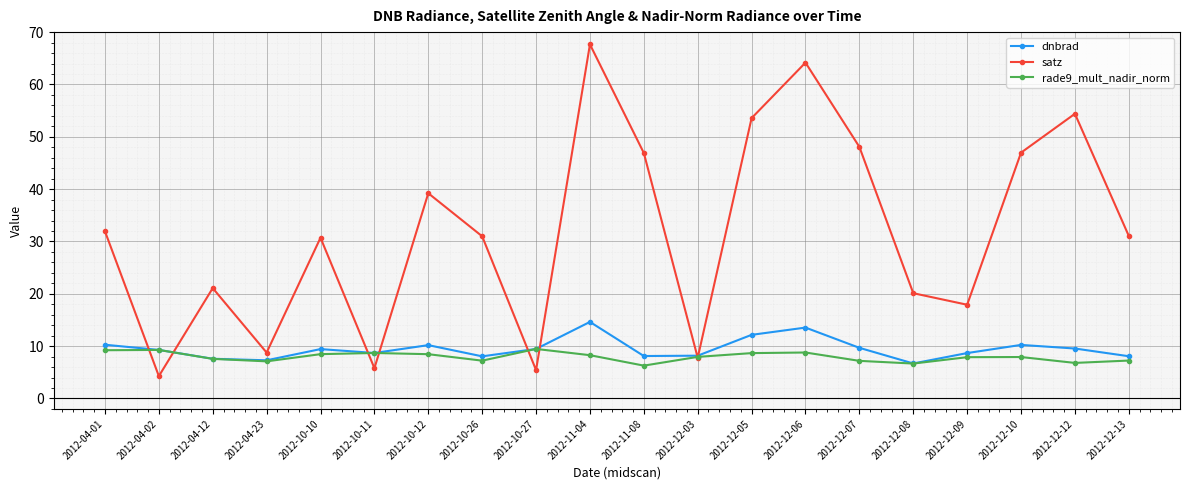

Which category has the highest value across all series?

2012-11-04